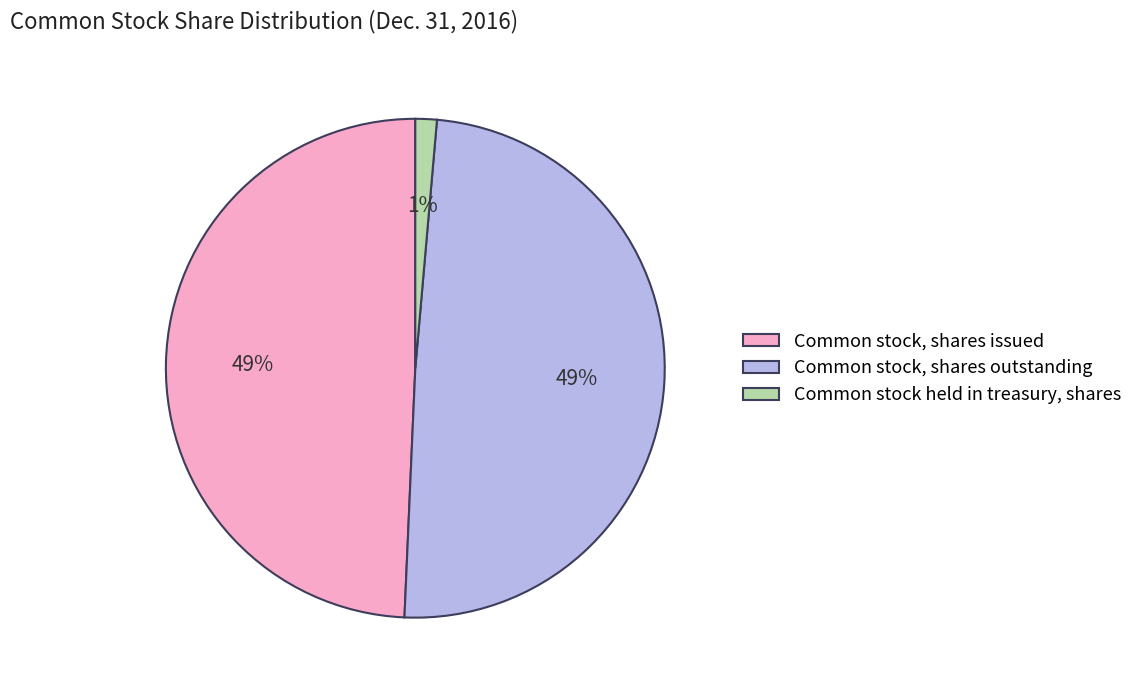

To the nearest percent, what is the combined percentage of Common stock, shares issued and Common stock, shares outstanding?

99%